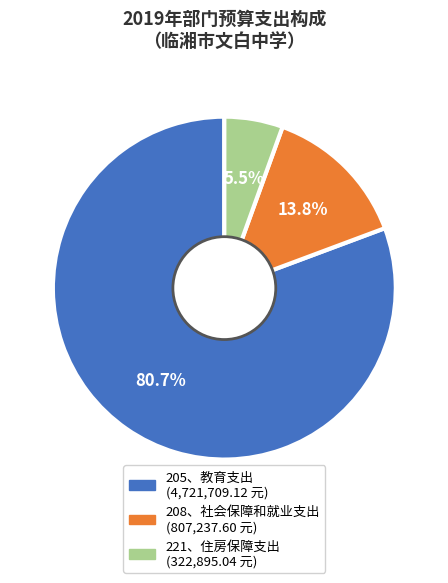

How many segments does this pie chart have?

3